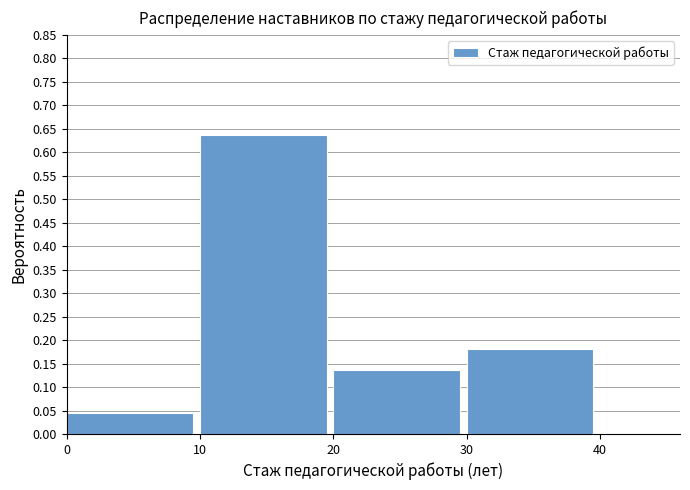

How tall is the bar that spans 20 to 30 on the x-axis? The values are not printed on the chart, so give them approximately, as read against the axis.

0.135